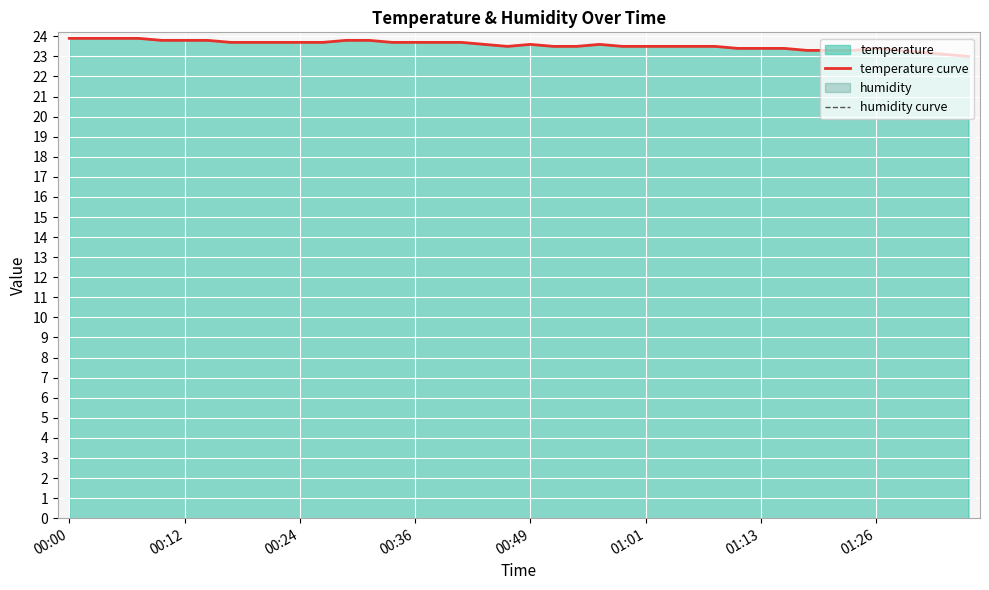

Which series has the widest spread of values?

temperature curve